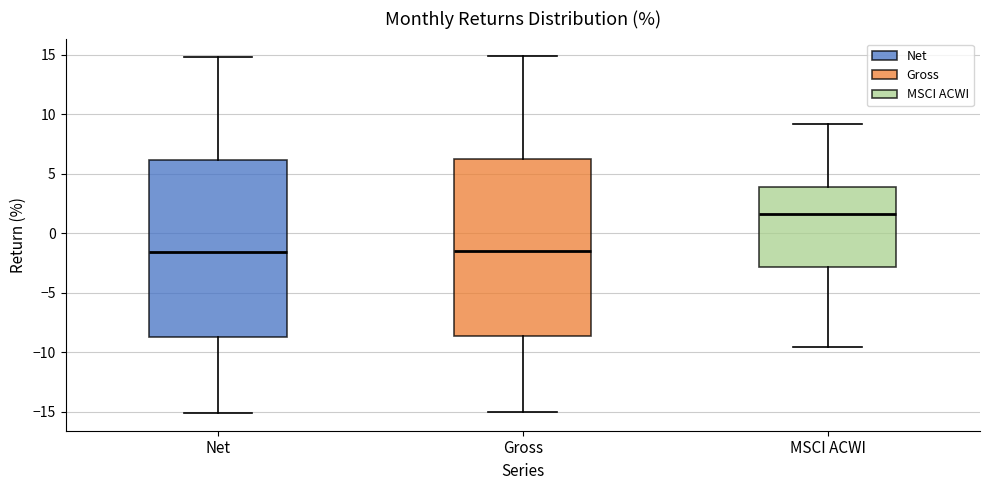

Reading left to right, transcribe this box plot: for each box, give where its median line is, the range the box spans, and where its two whiskers end, as read against the y-axis. The values are not printed on the chart, so give them approximately, as read against the axis.

Net: median -1.5, box -8.5 to 6.0, whiskers -15.0 to 15.0
Gross: median -1.5, box -8.5 to 6.5, whiskers -15.0 to 15.0
MSCI ACWI: median 1.5, box -3.0 to 4.0, whiskers -9.5 to 9.0